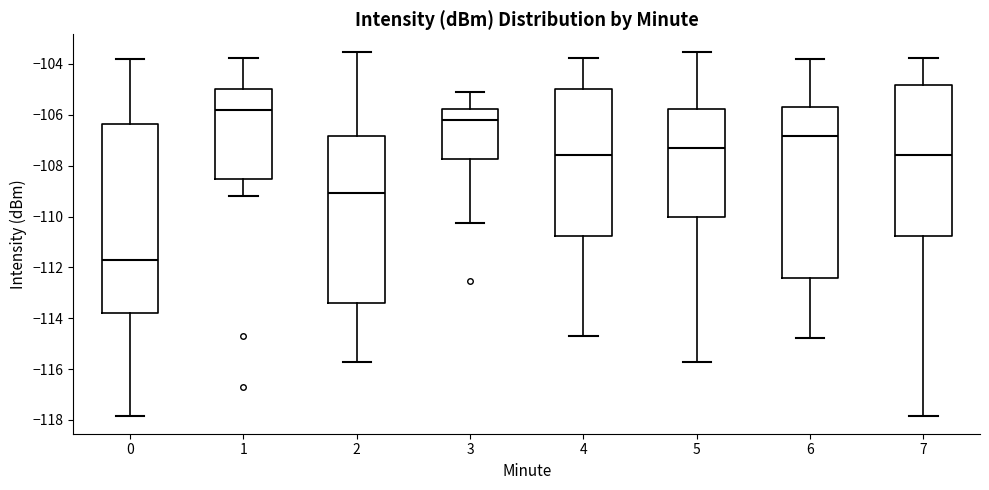

Reading left to right, transcribe this box plot: for each box, give where its median line is, the range the box spans, and where its two whiskers end, as read against the y-axis. The values are not printed on the chart, so give them approximately, as read against the axis.

0: median -111.8, box -113.8 to -106.4, whiskers -117.8 to -103.8
1: median -105.8, box -108.6 to -105.0, whiskers -109.2 to -103.8
2: median -109.0, box -113.4 to -106.8, whiskers -115.8 to -103.6
3: median -106.2, box -107.8 to -105.8, whiskers -110.2 to -105.0
4: median -107.6, box -110.8 to -105.0, whiskers -114.8 to -103.8
5: median -107.4, box -110.0 to -105.8, whiskers -115.8 to -103.6
6: median -106.8, box -112.4 to -105.6, whiskers -114.8 to -103.8
7: median -107.6, box -110.8 to -104.8, whiskers -117.8 to -103.8